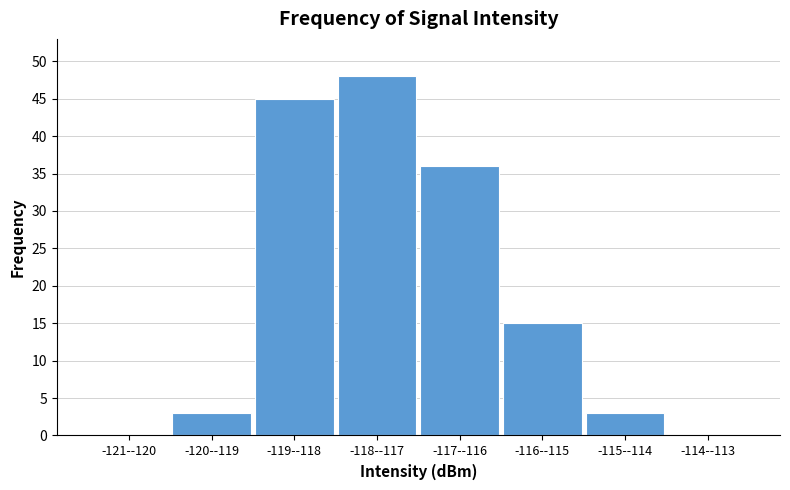

Reading left to right, what are all the values shown in this chart?

-121--120=0	-120--119=3	-119--118=45	-118--117=48	-117--116=36	-116--115=15	-115--114=3	-114--113=0